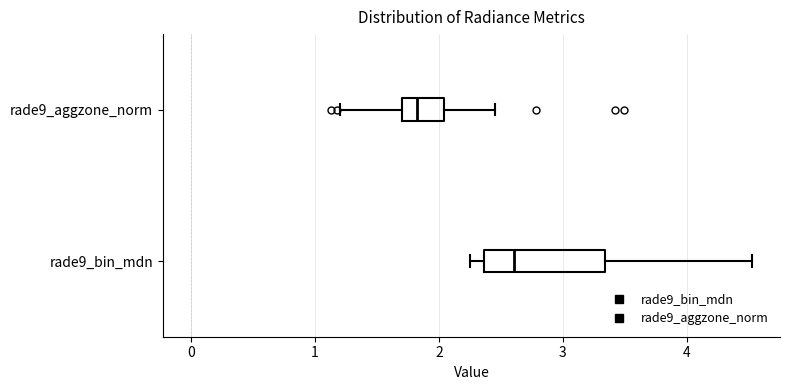

Which box has the furthest to the right median line?

rade9_bin_mdn